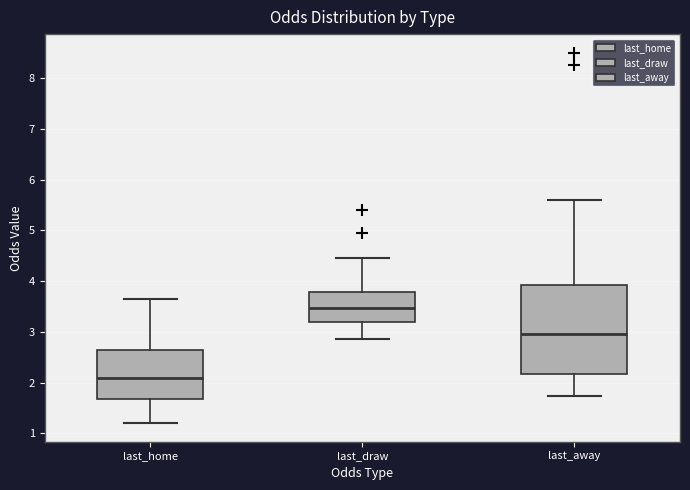

Reading left to right, transcribe this box plot: for each box, give where its median line is, the range the box spans, and where its two whiskers end, as read against the y-axis. The values are not printed on the chart, so give them approximately, as read against the axis.

last_home: median 2.1, box 1.7 to 2.6, whiskers 1.2 to 3.7
last_draw: median 3.5, box 3.2 to 3.8, whiskers 2.9 to 4.5
last_away: median 3.0, box 2.2 to 3.9, whiskers 1.7 to 5.6